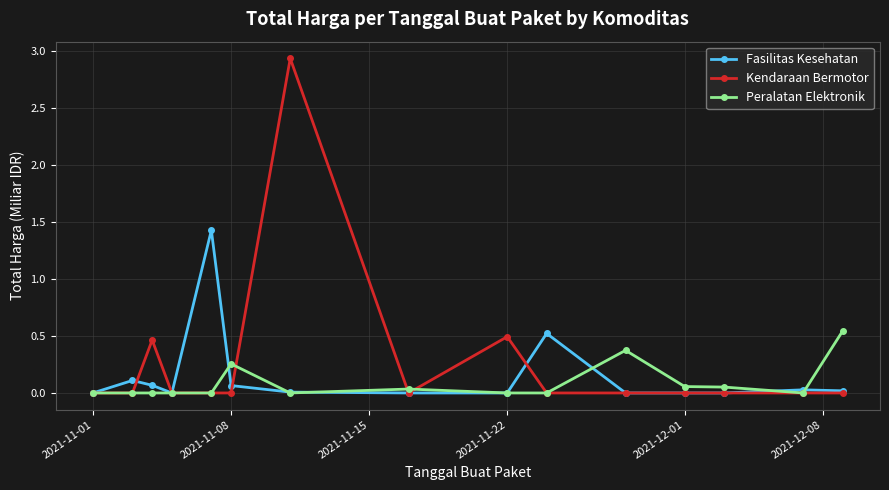

List the series in order of their peak value, lowest first.

Peralatan Elektronik, Fasilitas Kesehatan, Kendaraan Bermotor